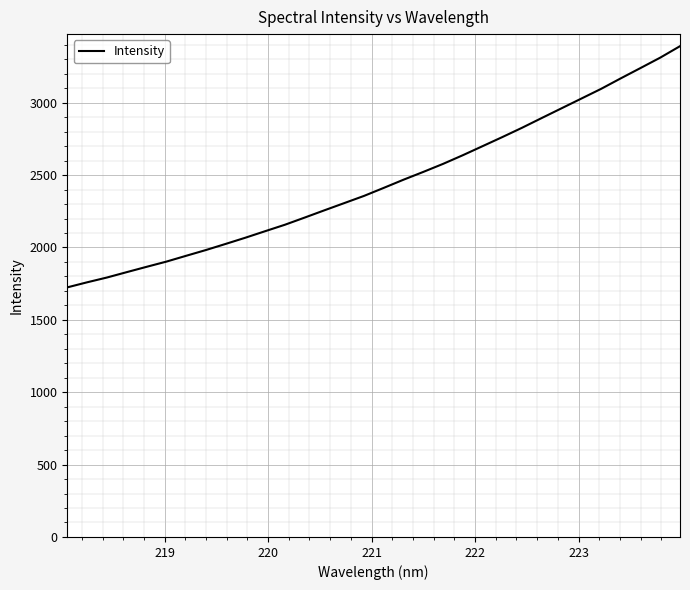

What is the greatest value displayed?

3390.6